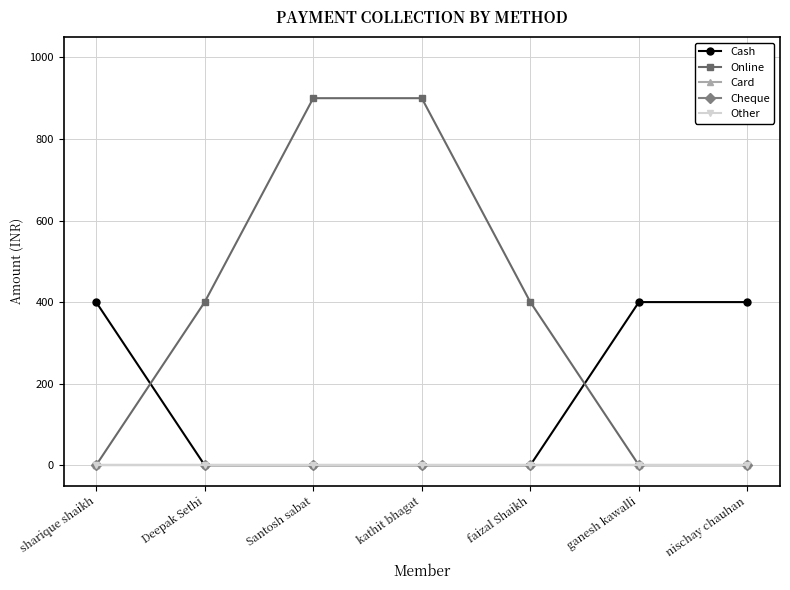

Rank the categories by Cash value from lowest to highest.

Deepak Sethi, Santosh sabat, kathit bhagat, faizal Shaikh, sharique shaikh, ganesh kawalli, nischay chauhan